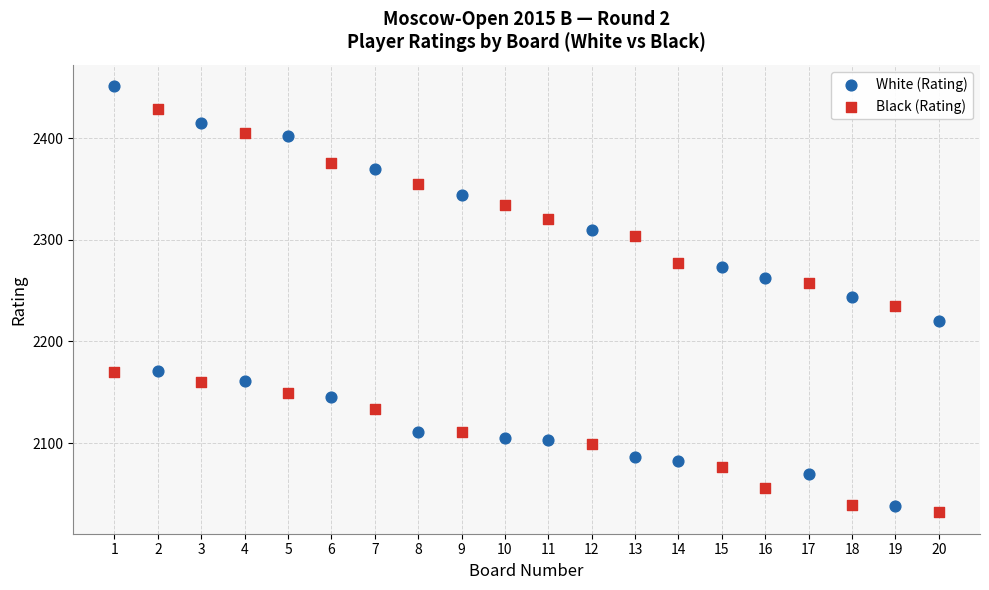

What are all the series names shown in the legend?

White (Rating), Black (Rating)